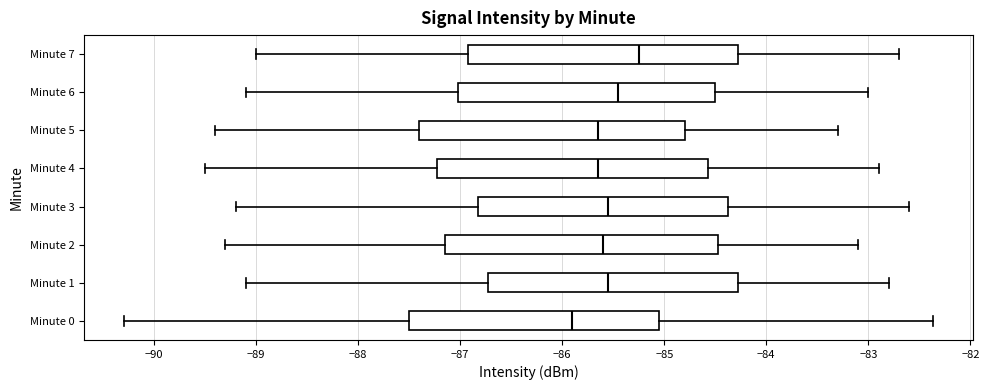

Where does the median line of the box for Minute 3 sit on the x-axis? The values are not printed on the chart, so give them approximately, as read against the axis.

-85.5